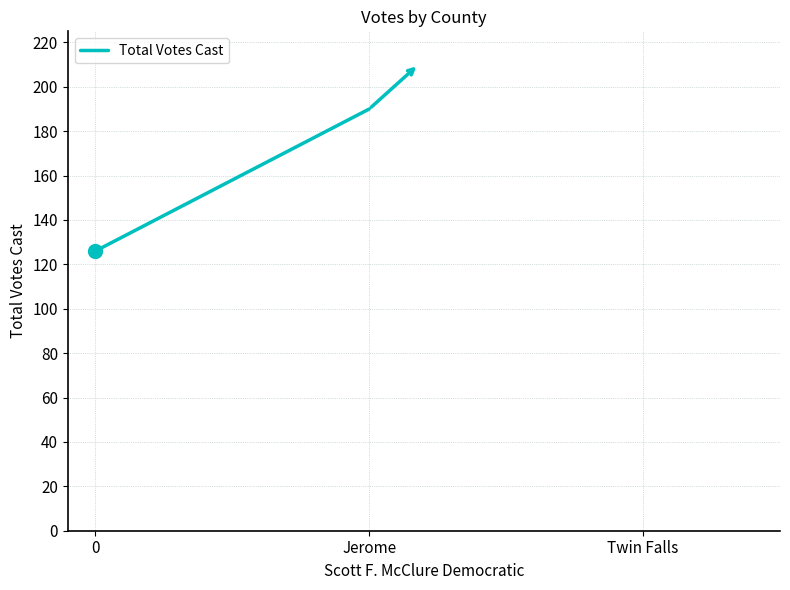

Reading right to left, what are all the values shown in this chart?

Jerome=190	0=126